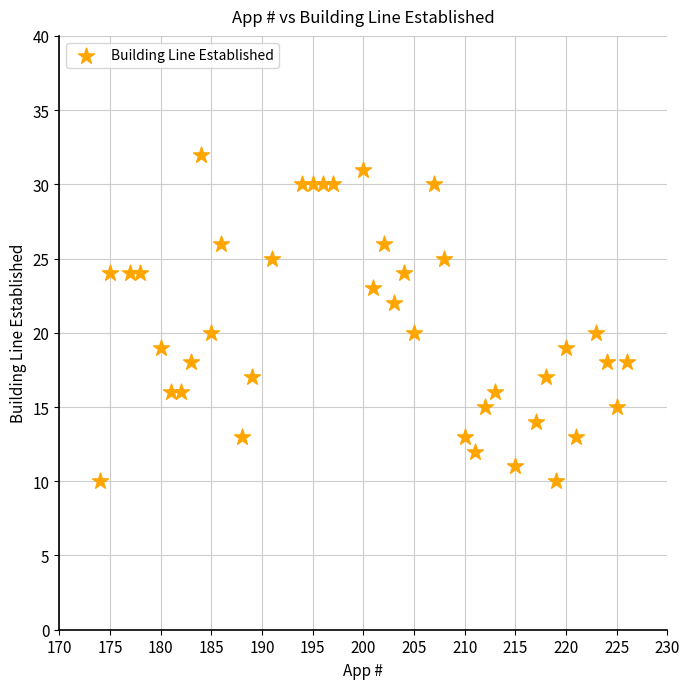

What is the range of X values (max minus min)?

52